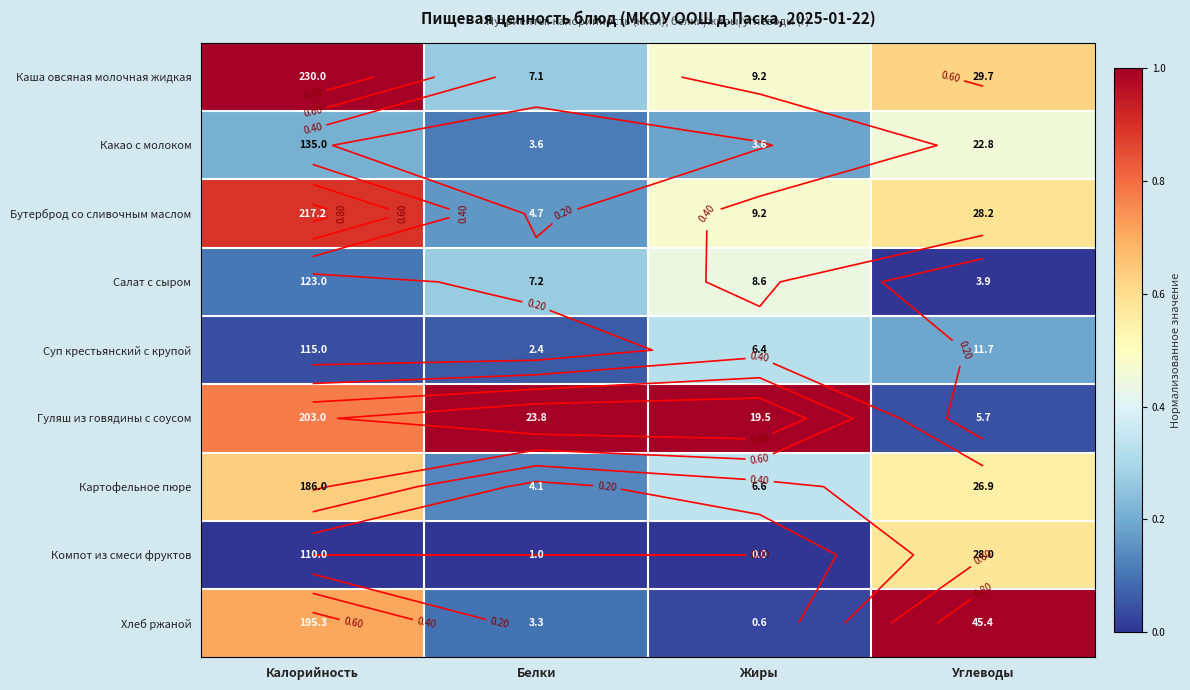

Read the Картофельное пюре value at Жиры.

0.3